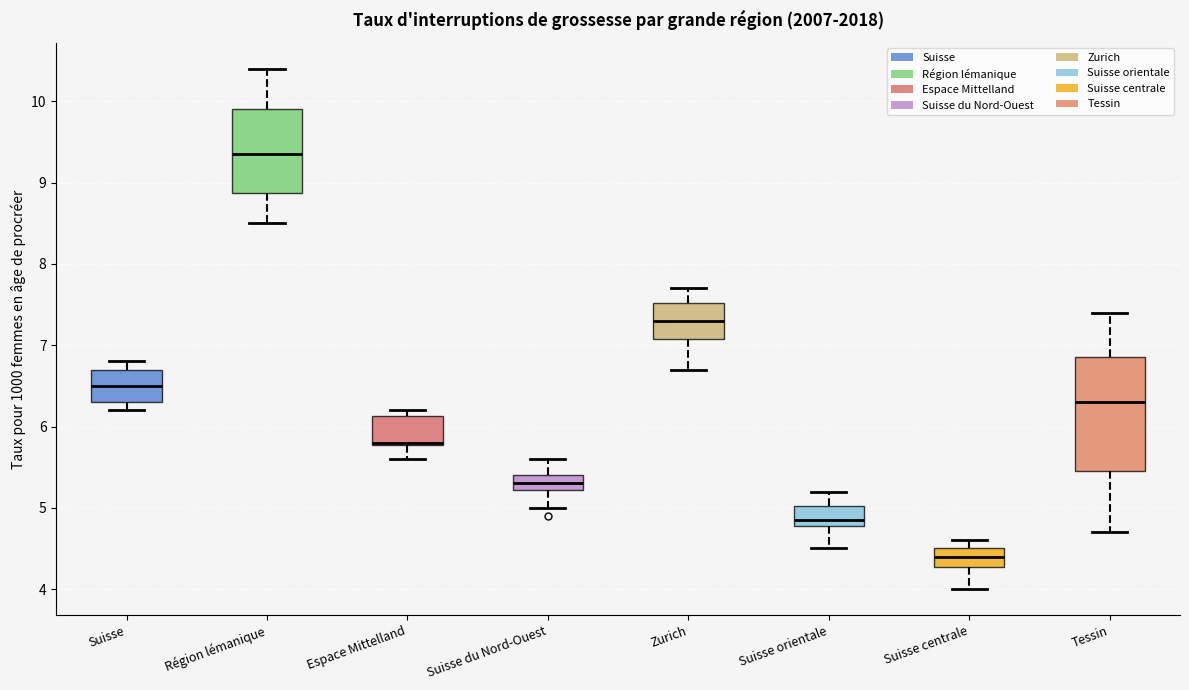

Comparing the boxes themselves (not the whiskers), which one is the tallest?

Tessin